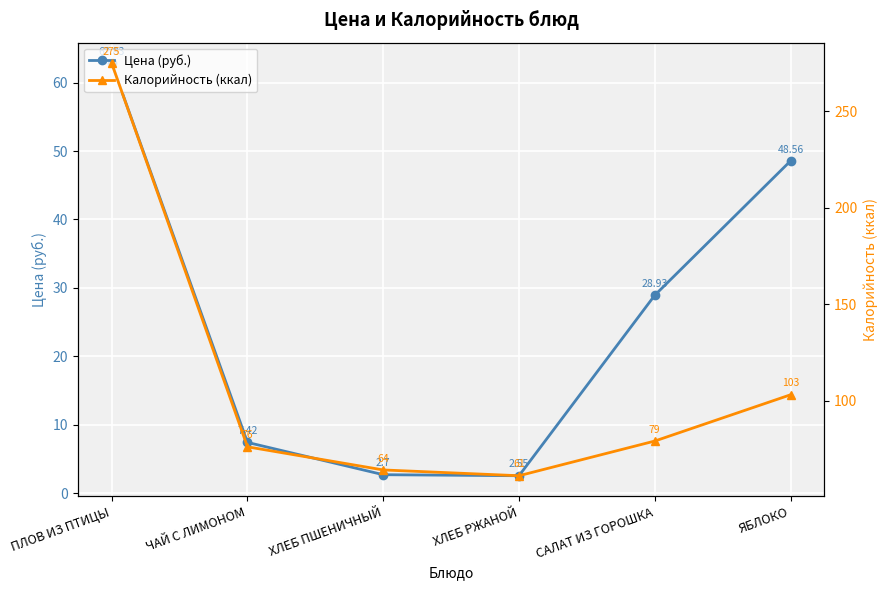

Reading left to right, list all the values displayed in this chart.

Цена (руб.): ПЛОВ ИЗ ПТИЦЫ=62.8	ЧАЙ С ЛИМОНОМ=7.4	ХЛЕБ ПШЕНИЧНЫЙ=2.7	ХЛЕБ РЖАНОЙ=2.5	САЛАТ ИЗ ГОРОШКА=28.9	ЯБЛОКО=48.6
Калорийность (ккал): ПЛОВ ИЗ ПТИЦЫ=275.0	ЧАЙ С ЛИМОНОМ=76.0	ХЛЕБ ПШЕНИЧНЫЙ=64.0	ХЛЕБ РЖАНОЙ=61.0	САЛАТ ИЗ ГОРОШКА=79.0	ЯБЛОКО=103.0